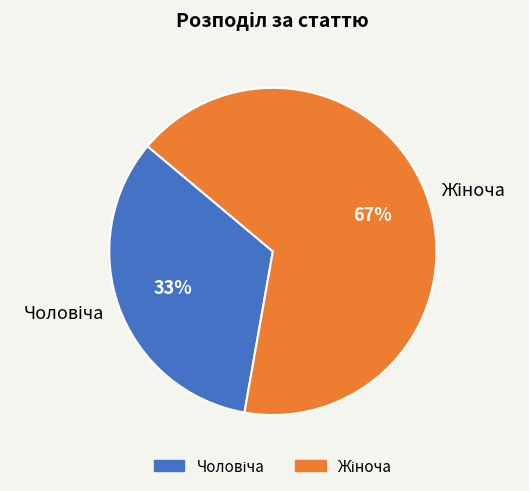

To the nearest percent, what is the average slice percentage?

50%